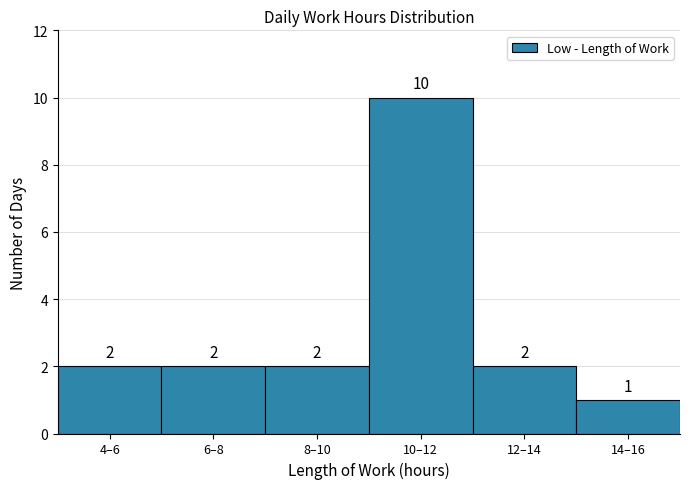

Reading left to right, extract all data points from this chart.

4–6=2	6–8=2	8–10=2	10–12=10	12–14=2	14–16=1